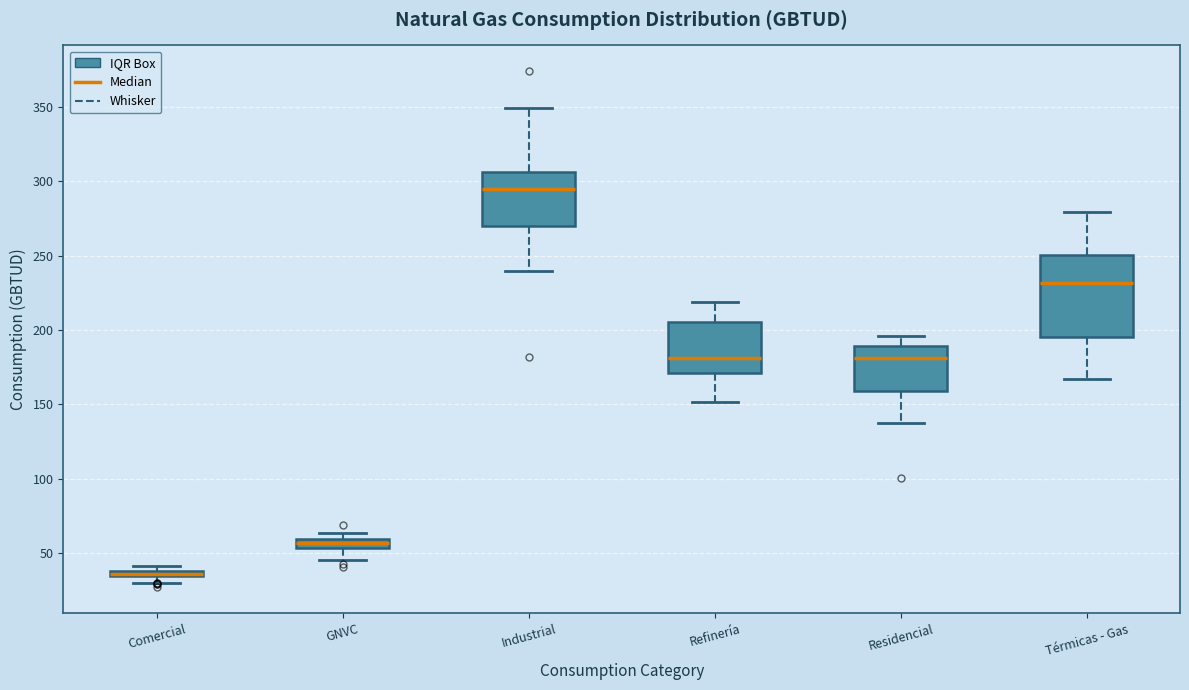

Where is the lower edge of the box for Residencial on the y-axis? The values are not printed on the chart, so give them approximately, as read against the axis.

160